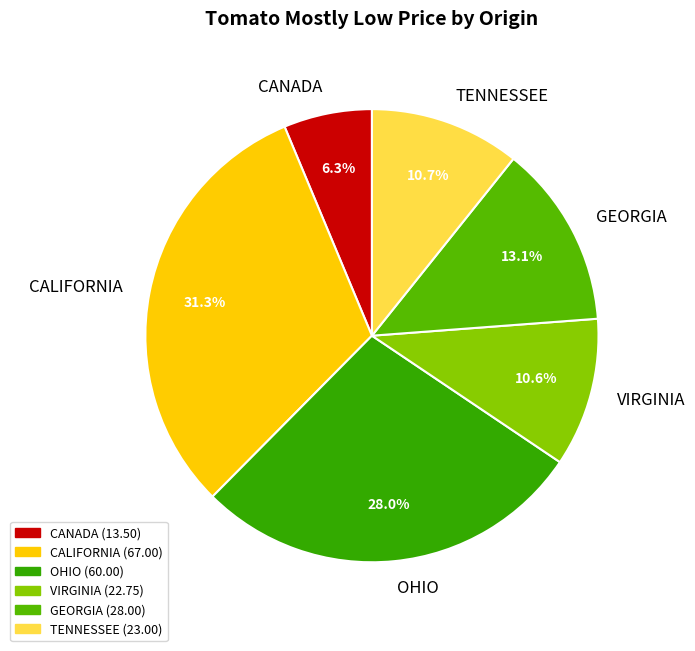

How much of the chart is everything except CALIFORNIA?

68.7%